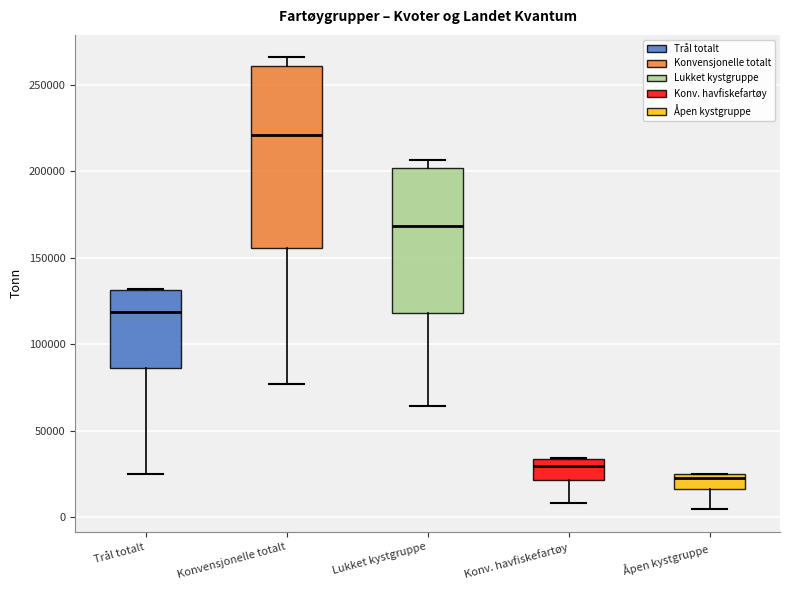

Which box's median line is the lowest?

Åpen kystgruppe